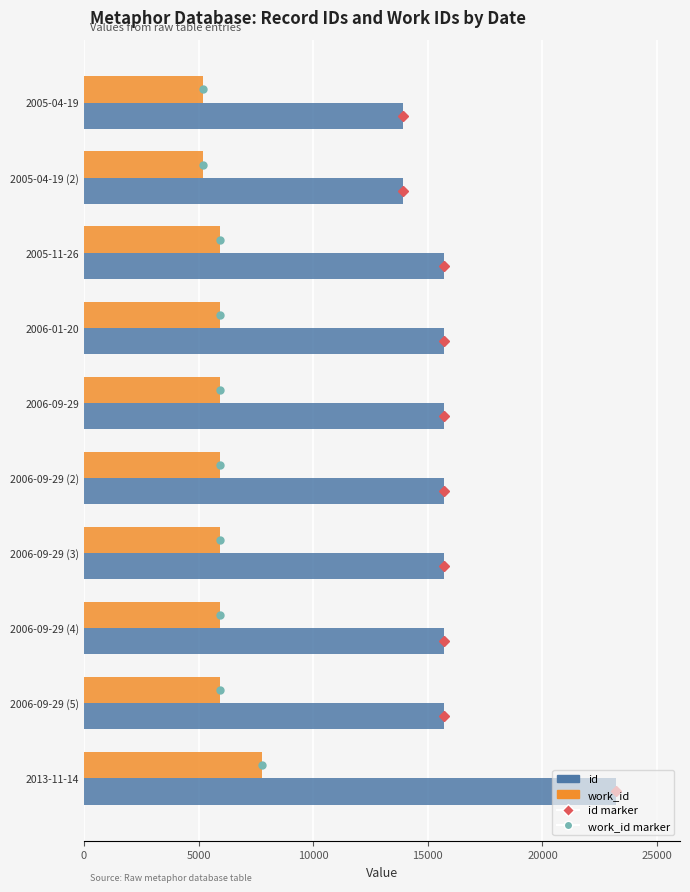

The value of work_id at 2006-09-29 (4) is 2987. True or false?

False